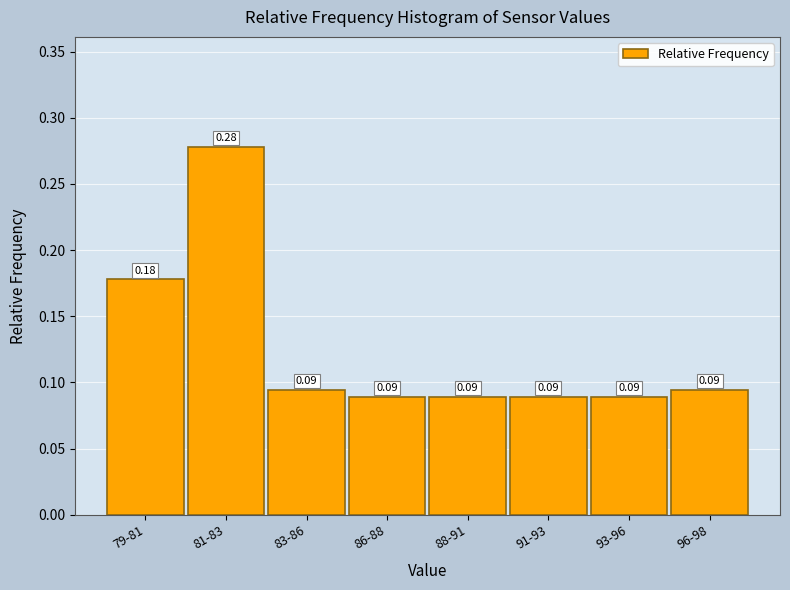

Between 88-91 and 81-83, which is larger?

81-83